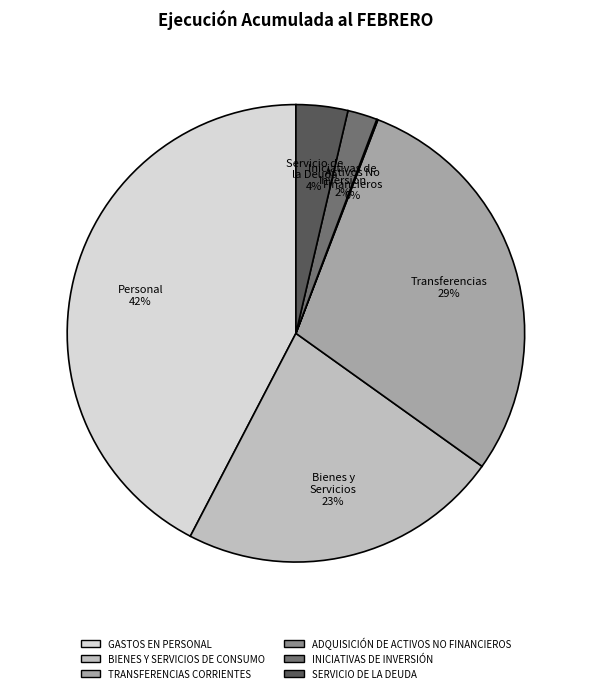

The TRANSFERENCIAS CORRIENTES slice represents 18% of the pie. True or false?

False